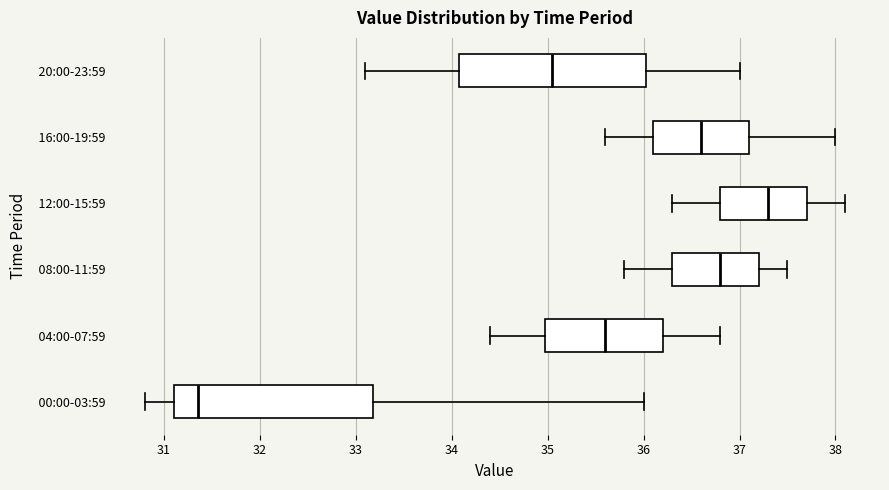

Reading bottom to top, read every box against the x-axis: the position of its median line, the range the box covers, and the ends of its whiskers. The values are not printed on the chart, so give them approximately, as read against the axis.

00:00-03:59: median 31.4, box 31.1 to 33.2, whiskers 30.8 to 36.0
04:00-07:59: median 35.6, box 35.0 to 36.2, whiskers 34.4 to 36.8
08:00-11:59: median 36.8, box 36.3 to 37.2, whiskers 35.8 to 37.5
12:00-15:59: median 37.3, box 36.8 to 37.7, whiskers 36.3 to 38.1
16:00-19:59: median 36.6, box 36.1 to 37.1, whiskers 35.6 to 38.0
20:00-23:59: median 35.1, box 34.1 to 36.0, whiskers 33.1 to 37.0